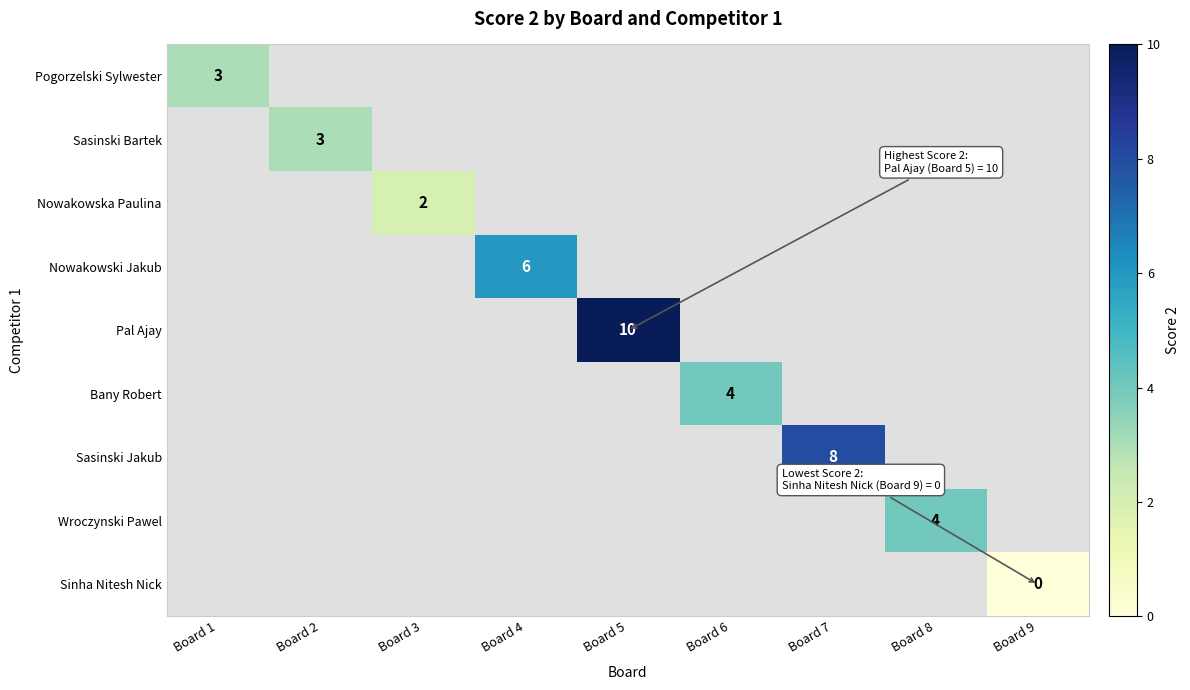

The value of Sasinski Jakub at Board 7 is 14. True or false?

False